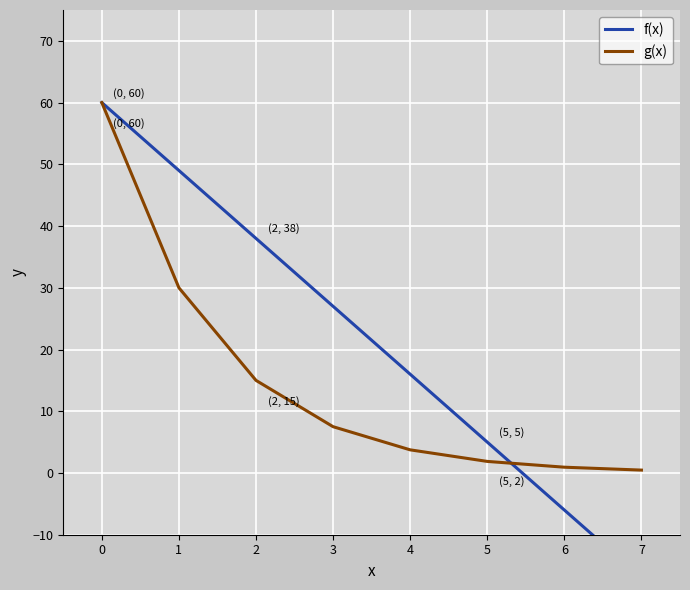

Is it true that g(x) equals 1.9 at 5?

True